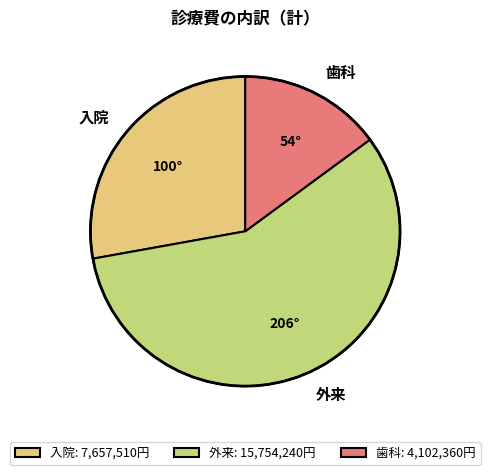

Which slice is the largest?

外来